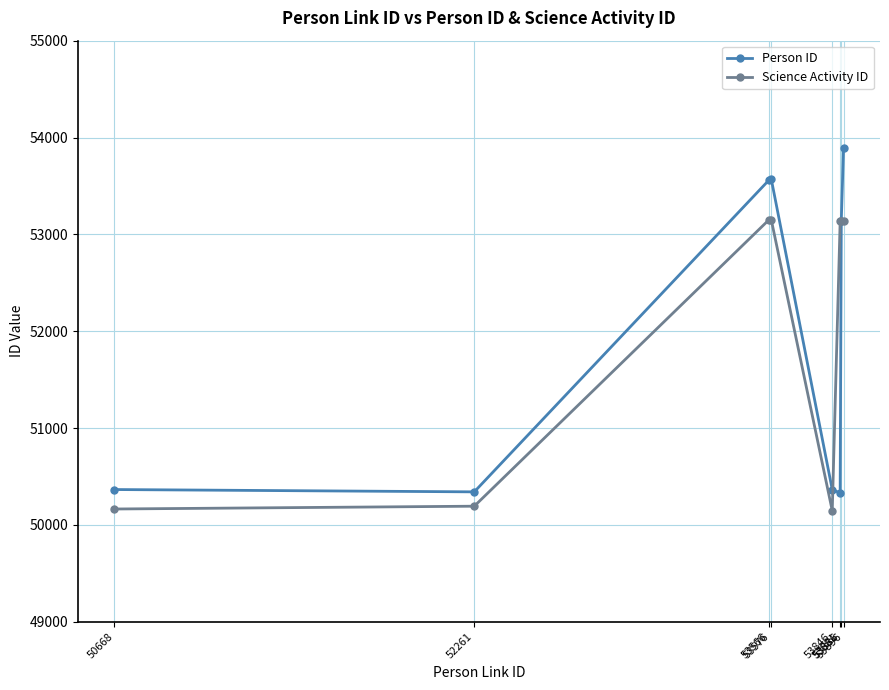

Is the value of Person ID at 52261 greater than the value of Science Activity ID at 52261?

Yes